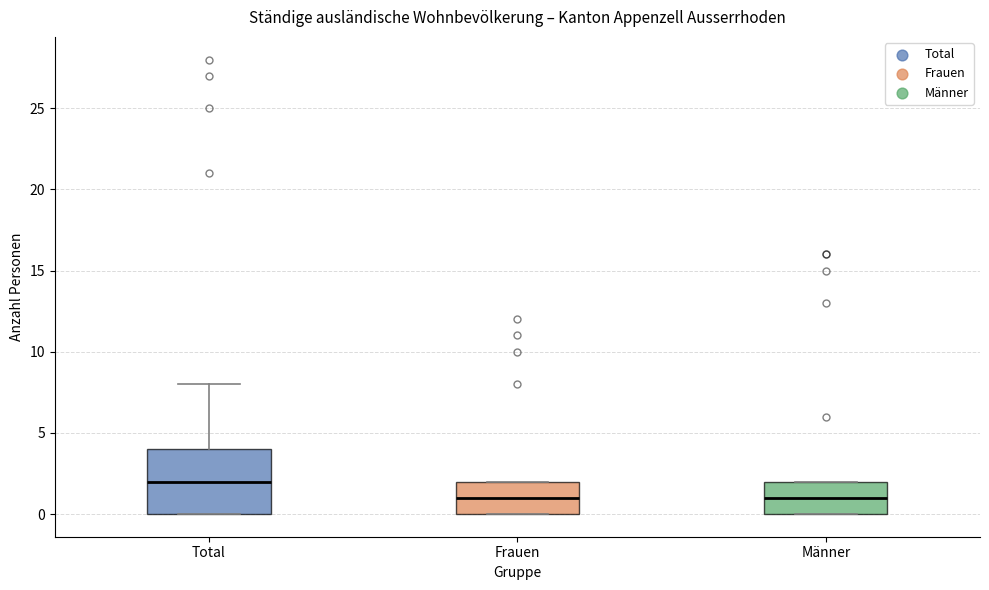

Reading left to right, read every box against the y-axis: the position of its median line, the range the box covers, and the ends of its whiskers. The values are not printed on the chart, so give them approximately, as read against the axis.

Total: median 2, box 0 to 4, whiskers 0 to 8
Frauen: median 1, box 0 to 2, whiskers 0 to 2
Männer: median 1, box 0 to 2, whiskers 0 to 2